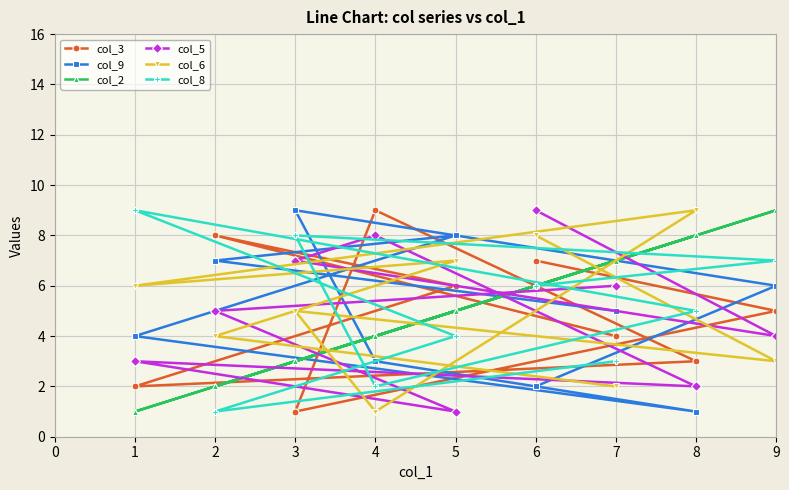

How many lines are shown in the chart?

6